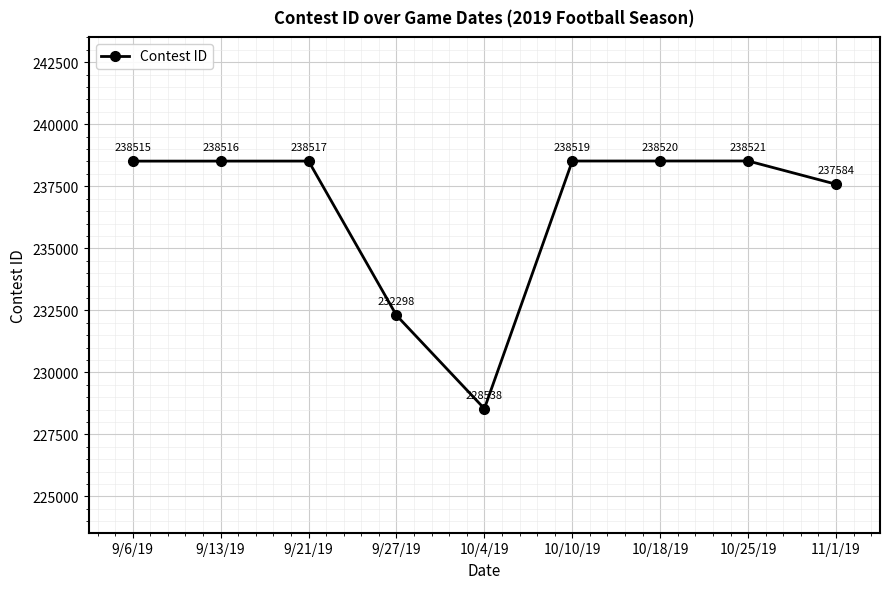

True or false: there are more than 2 points higher than both neighbors.

False